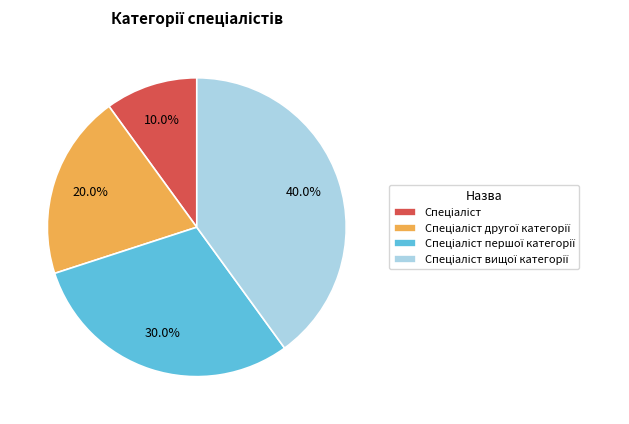

Is there any slice that represents more than half of the pie?

No